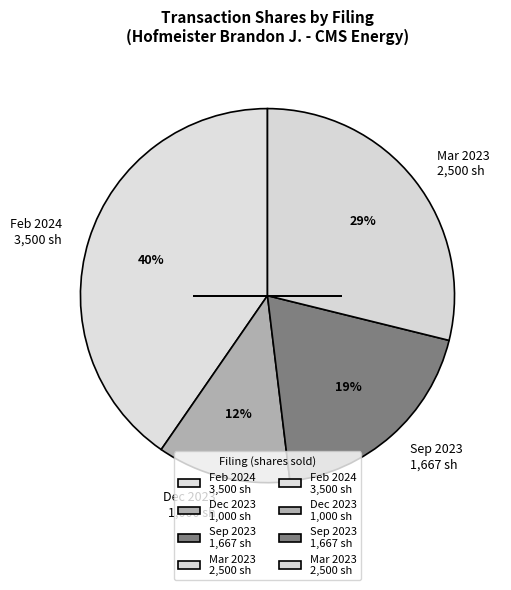

To the nearest percent, what is the combined percentage of Dec 2023 1,000 sh and Sep 2023 1,667 sh?

31%